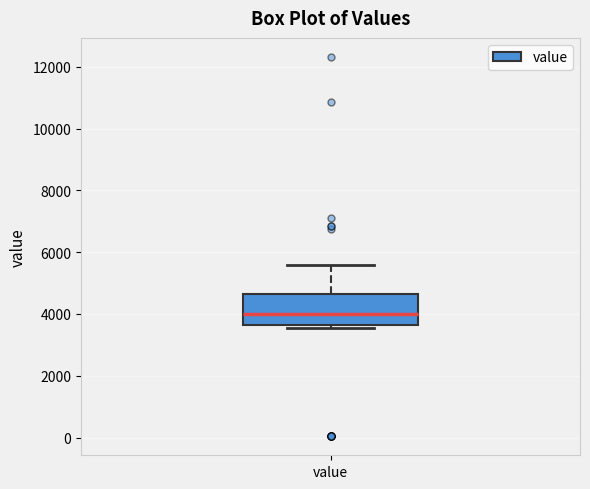

Where does the median line of the box for value sit on the y-axis? The values are not printed on the chart, so give them approximately, as read against the axis.

4000